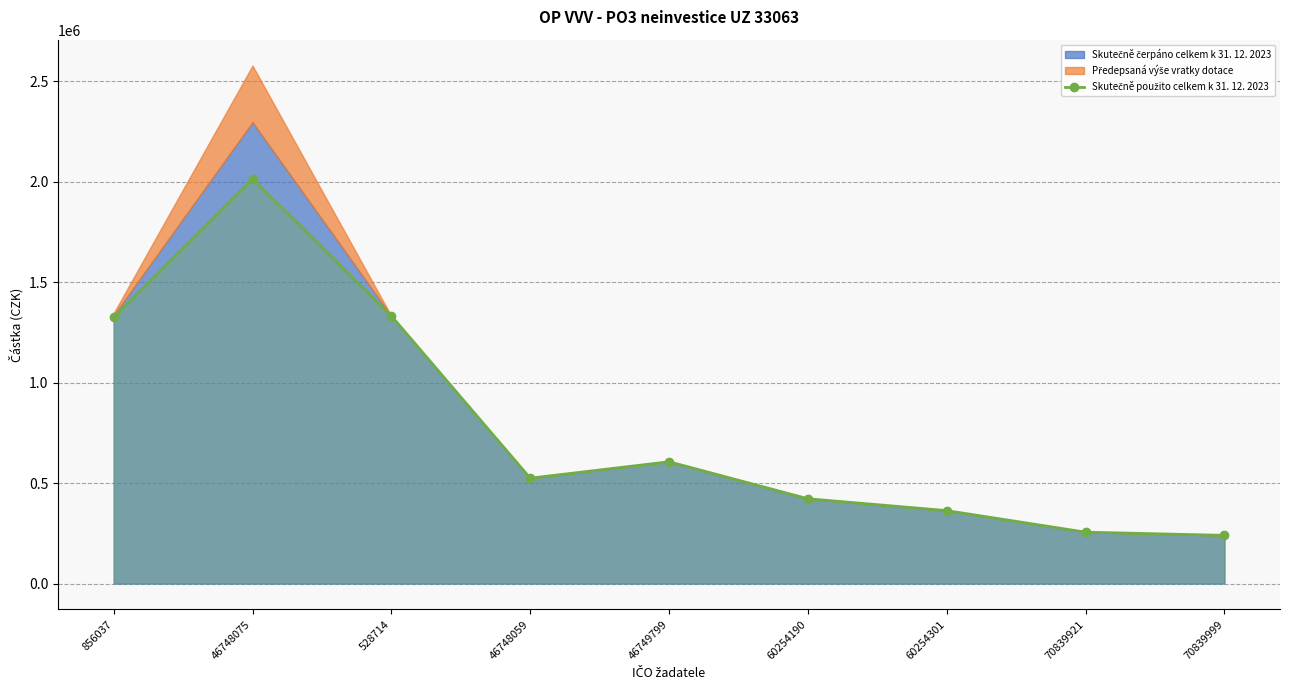

Reading left to right, transcribe all the data shown in this chart.

1325504	2015542	1332573	524746	606509	422320	363244	255889	239999